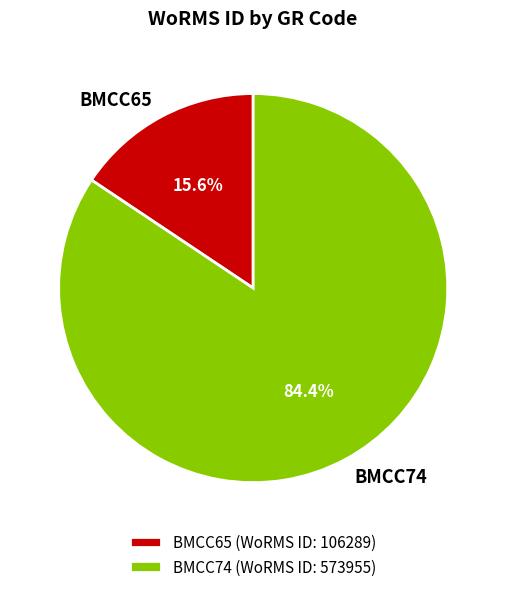

What is the smallest slice in the pie chart?

BMCC65